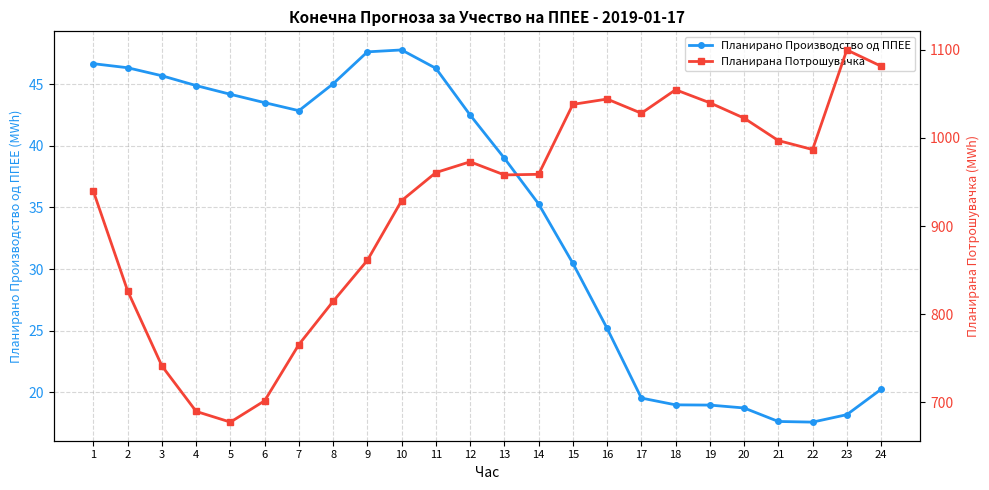

True or false: Планирано Производство од ППЕЕ and Планирана Потрошувачка cross at least once.

False